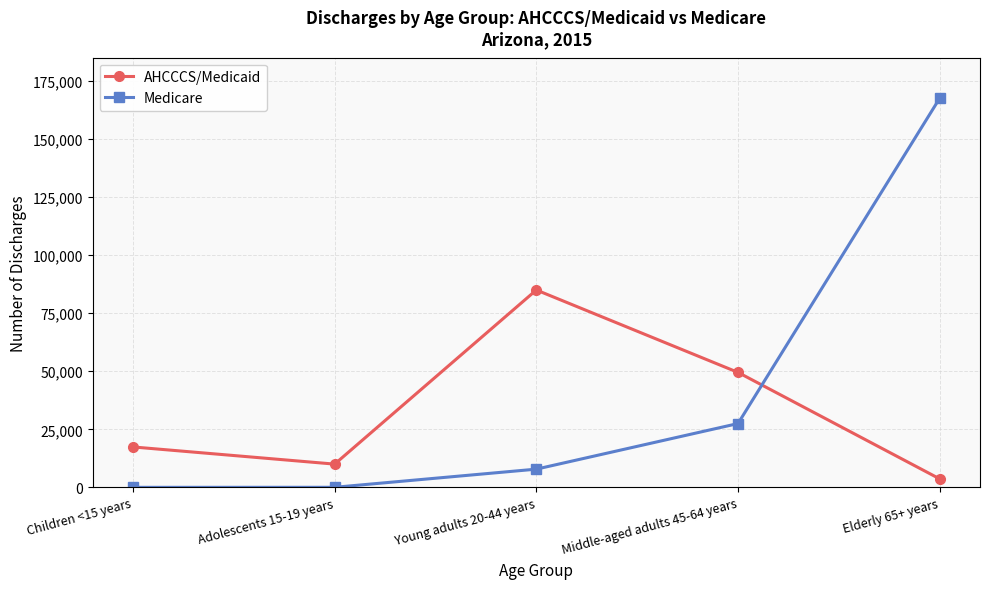

What is the difference between the AHCCCS/Medicaid values at Young adults 20-44 years and Elderly 65+ years?

81308